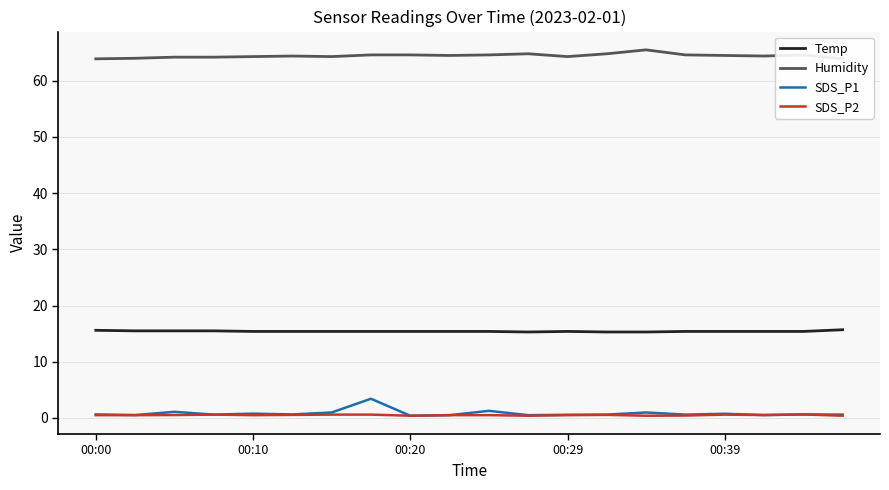

Which series has the widest spread of values?

SDS_P1